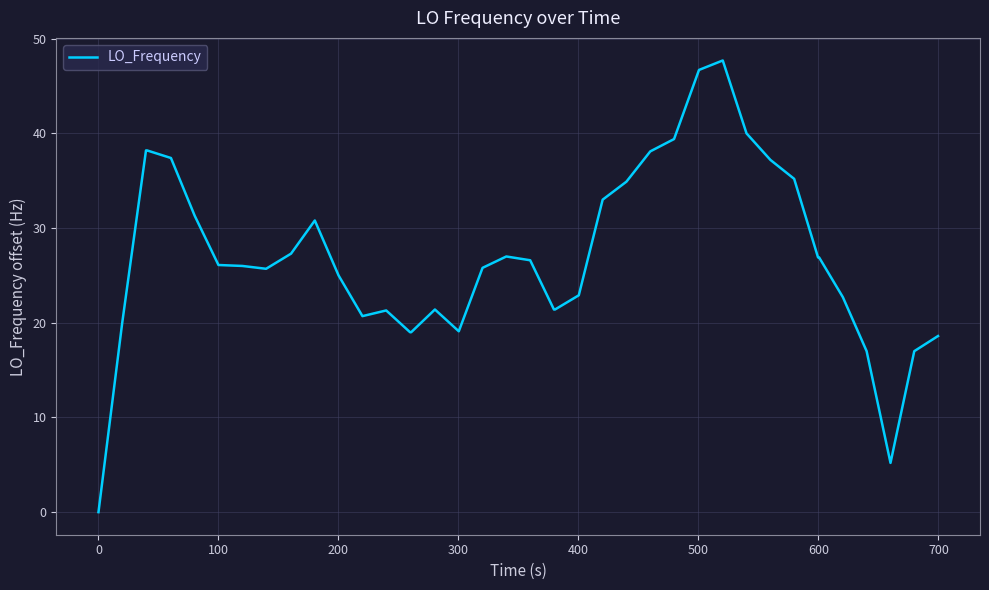

What is the greatest value displayed?

47.7